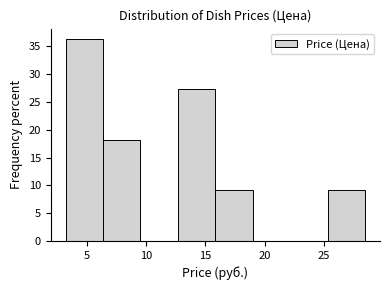

Reading left to right, transcribe this chart: for each bar, give the range it covers on the x-axis and its height. Neither the bar edges nor the heights are printed on the chart, so give them approximately, as read against the axes.

3.0 to 6.5: 36.5
6.5 to 9.5: 18.0
9.5 to 12.5: 0
12.5 to 16.0: 27.5
16.0 to 19.0: 9.0
19.0 to 22.0: 0
22.0 to 25.5: 0
25.5 to 28.5: 9.0